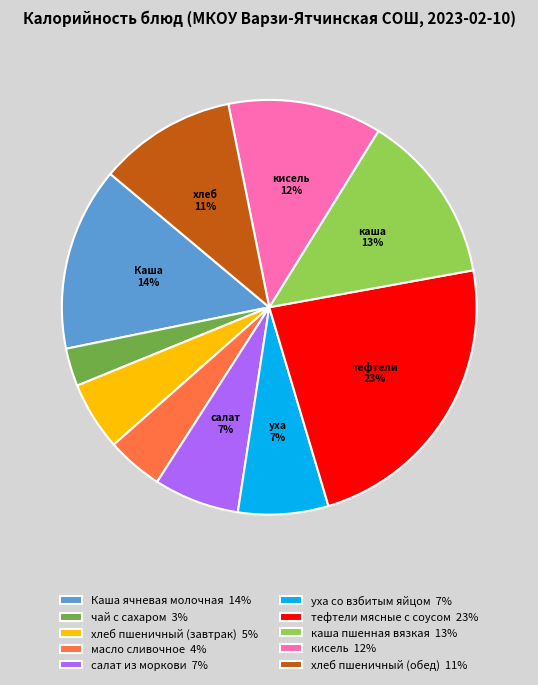

How many slices are in this pie chart?

10